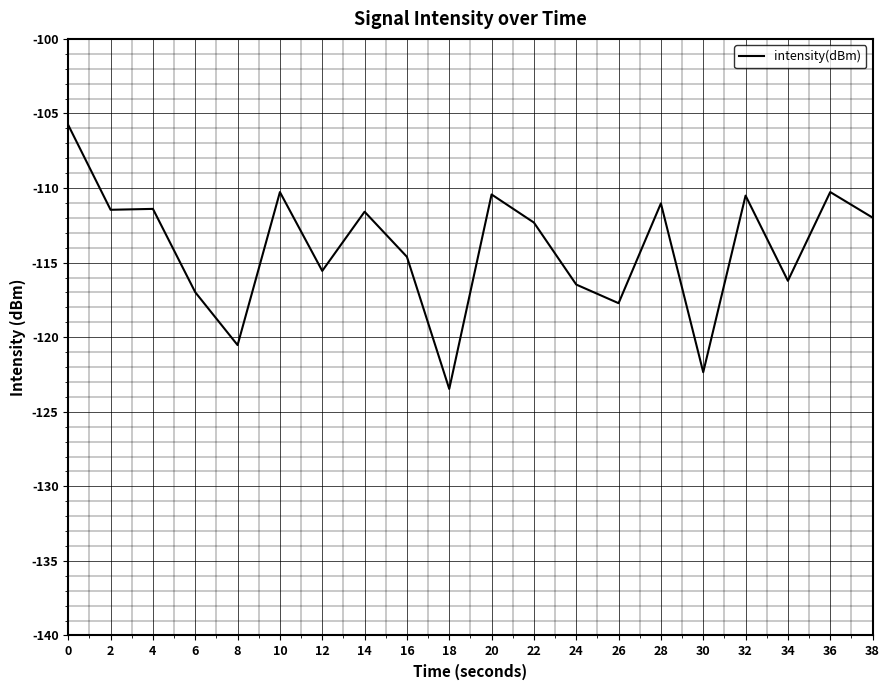

What is the change in value from 10 to 12?

-5.3